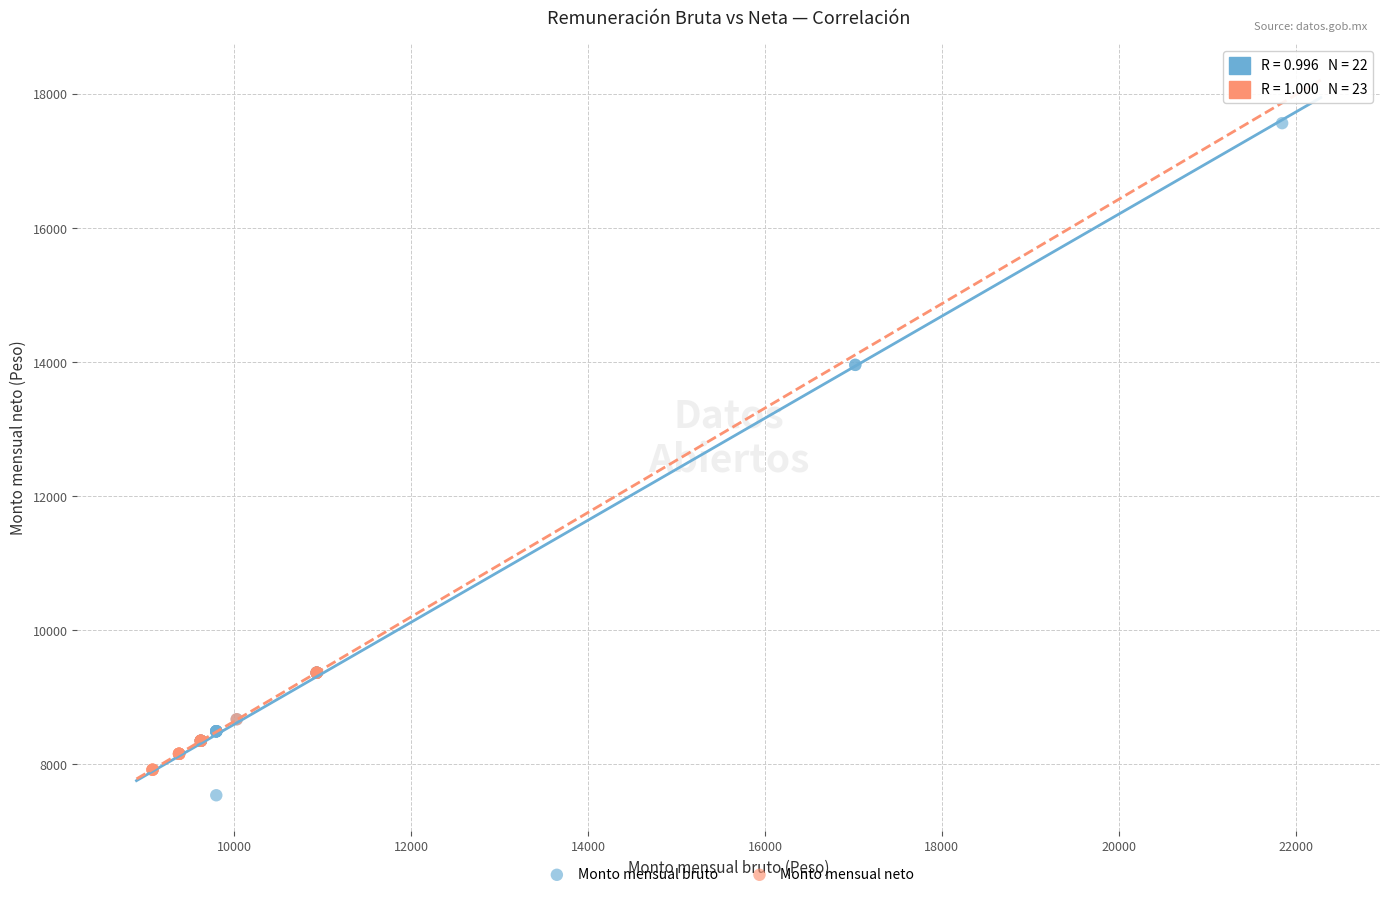

Which series has the largest Y range (max minus min)?

Monto mensual bruto